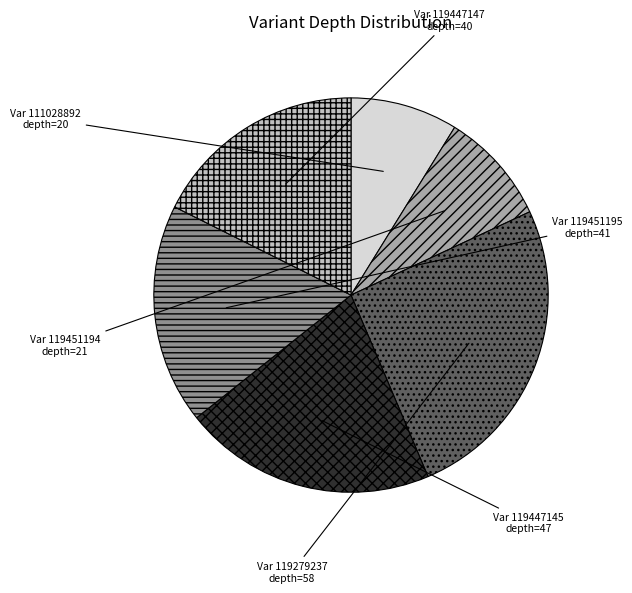

Is there any slice that represents more than half of the pie?

No